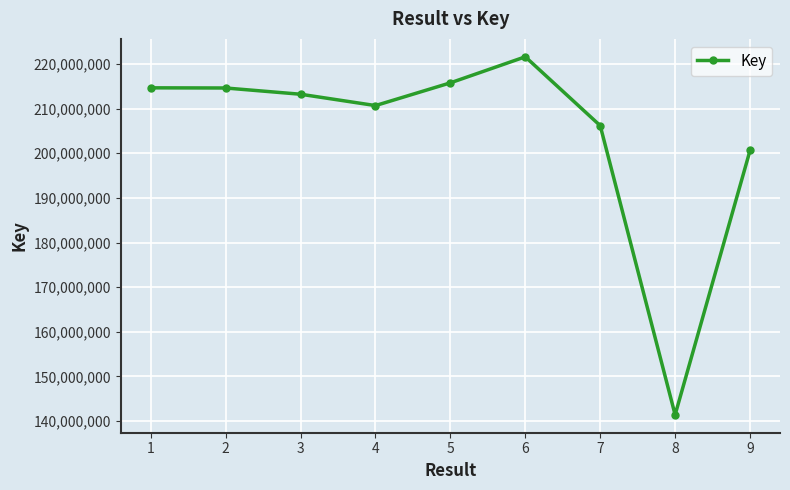

What is the greatest value displayed?

221596843